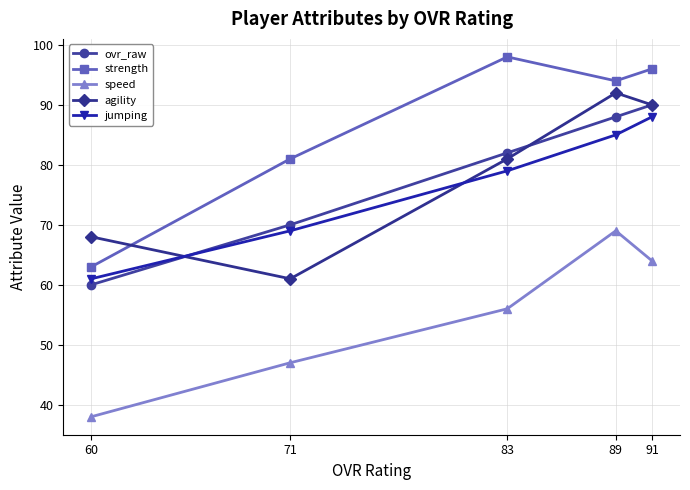

What is the maximum value shown in the chart?

98